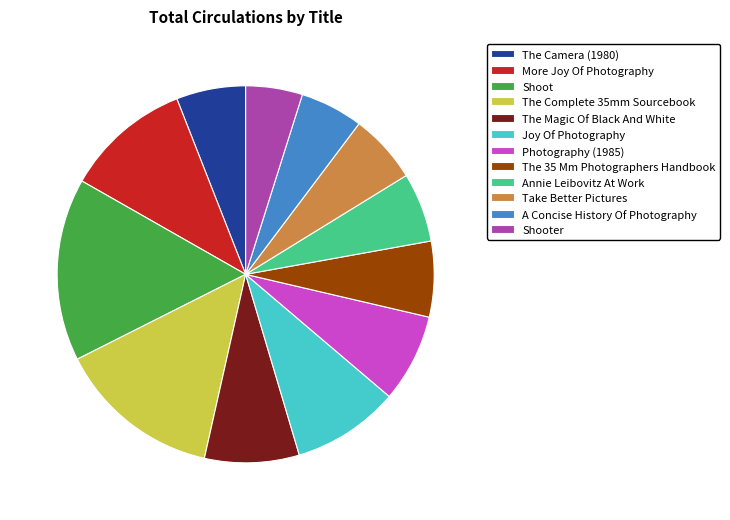

Approximately how many times larger is the value at Photography (1985) compared to Take Better Pictures?

1.3